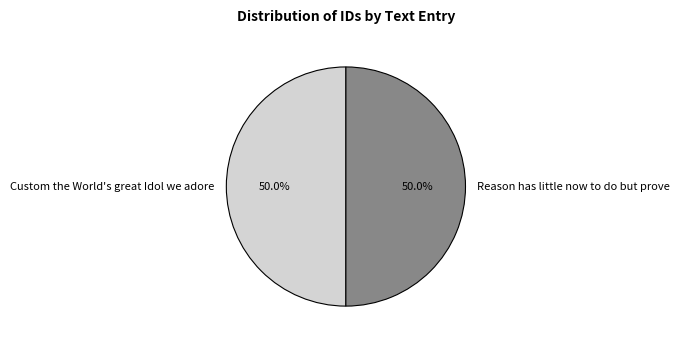

Combined, what portion of the pie is Reason has little now to do but prove and Custom the World's great Idol we adore?

100.0%